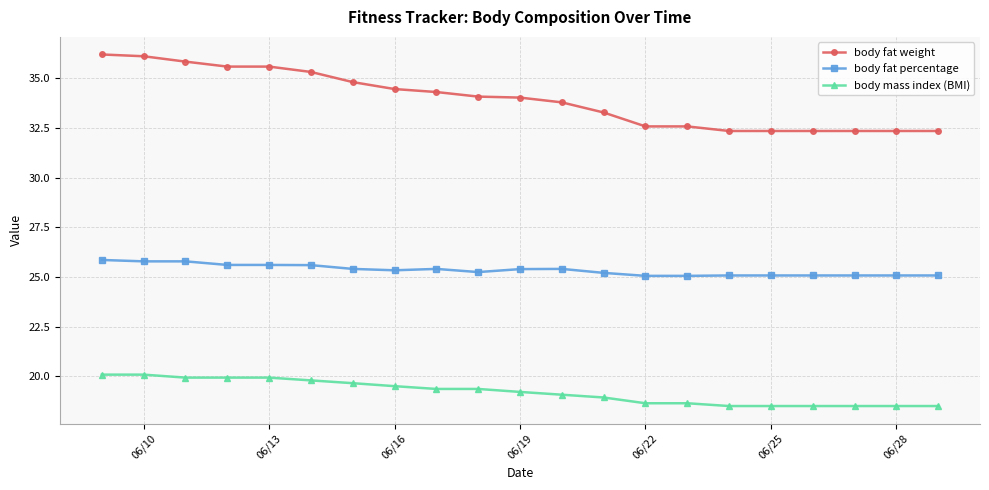

What is the value of the body mass index (BMI) point at the 12th from the left?

19.1